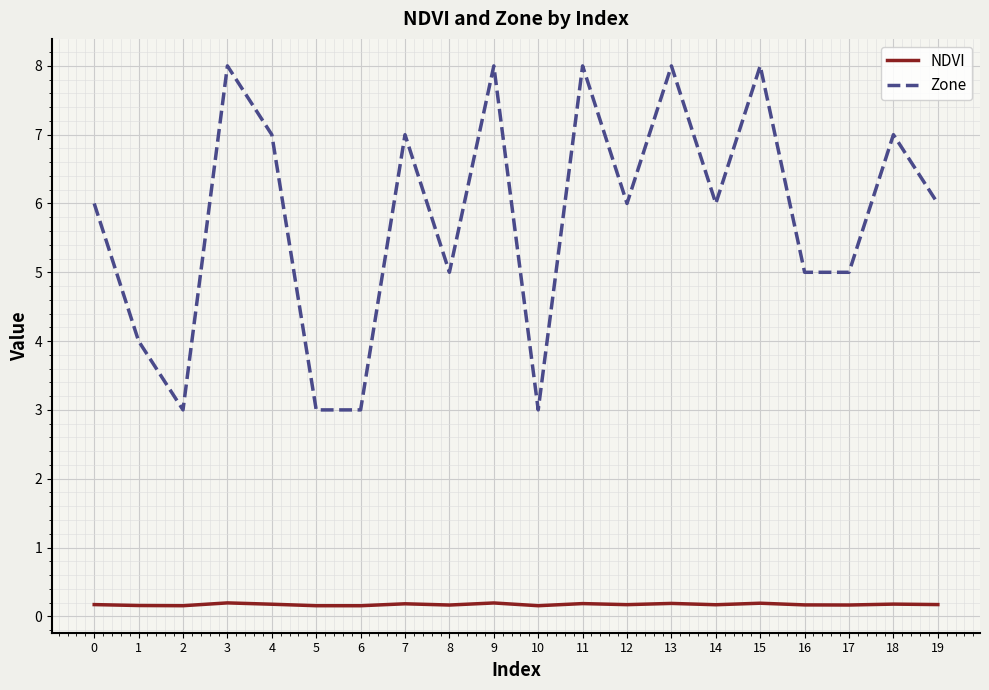

At which category does Zone reach its first local peak?

3